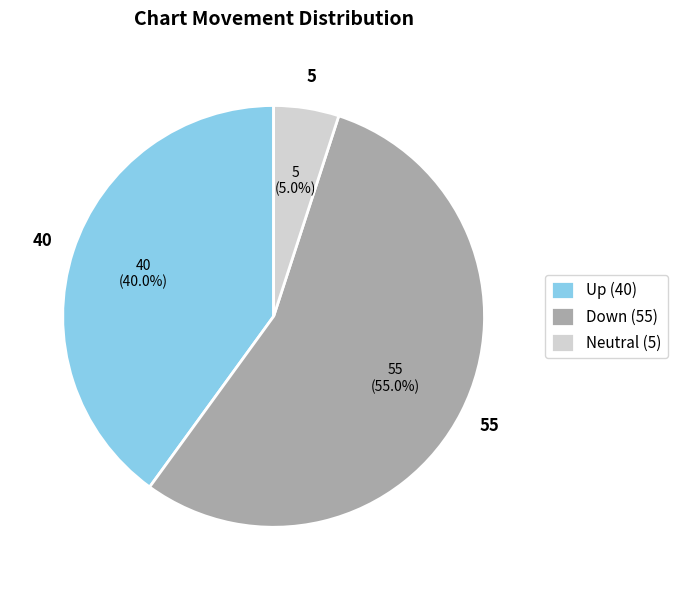

Which slice is the smallest?

Neutral (5)